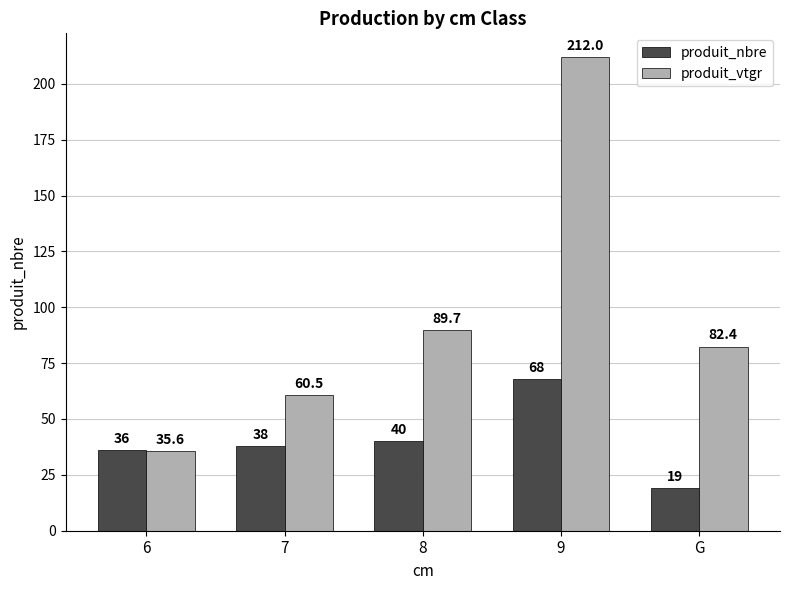

Rank the series by their maximum value, from highest to lowest.

produit_vtgr, produit_nbre